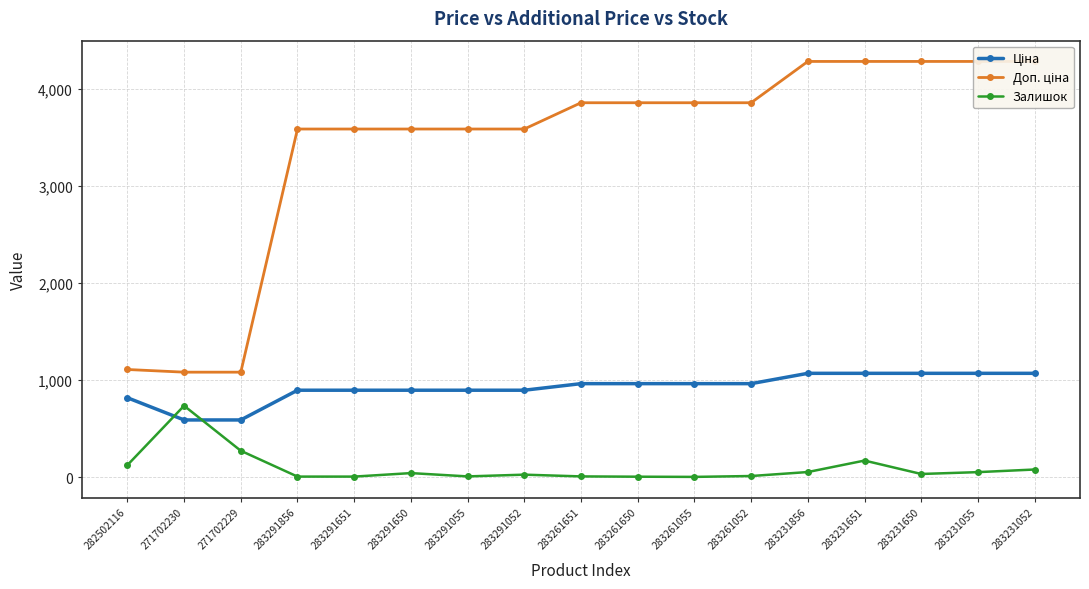

How many categories are shown in the chart?

17